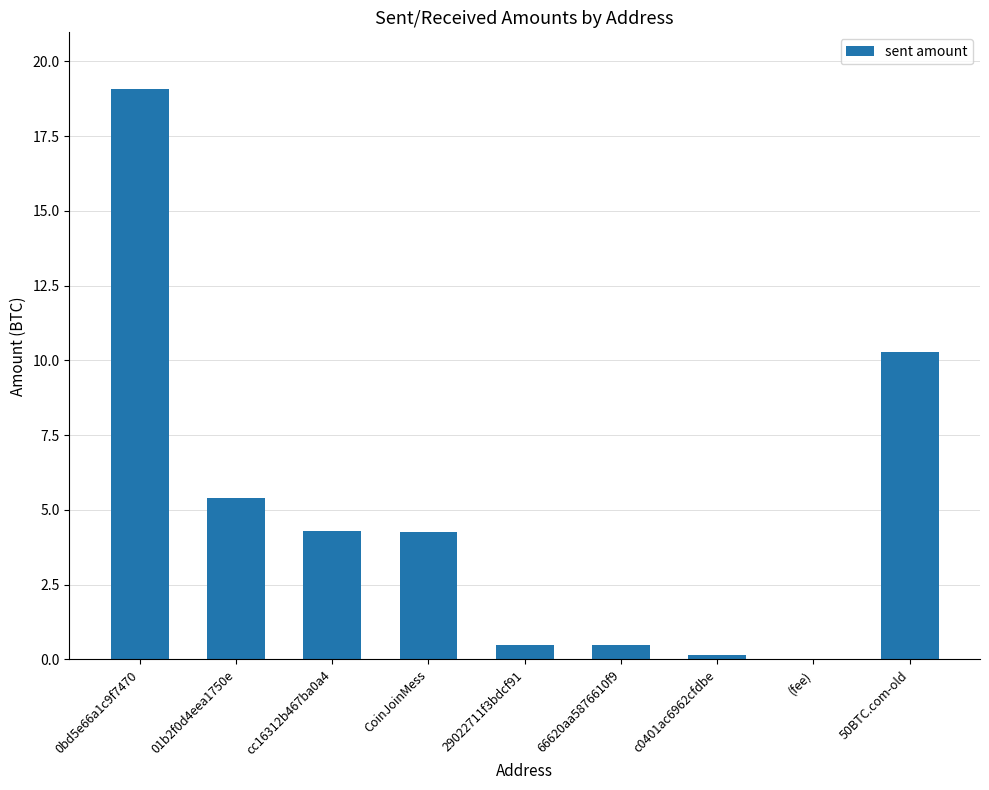

How many data points are above 4?

5